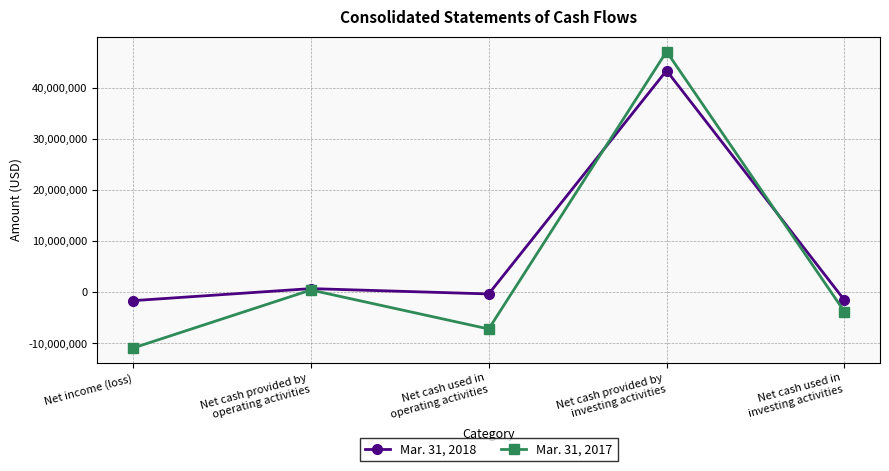

Rank the series by their maximum value, from lowest to highest.

Mar. 31, 2018, Mar. 31, 2017